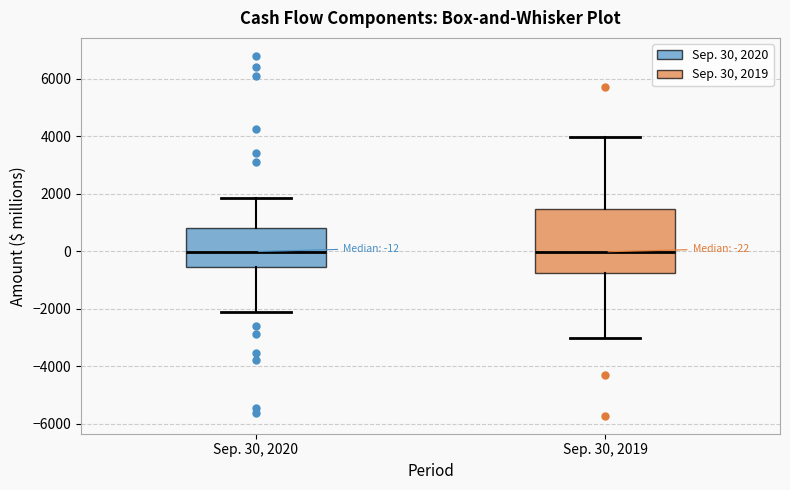

Comparing the boxes themselves (not the whiskers), which one is the tallest?

Sep. 30, 2019